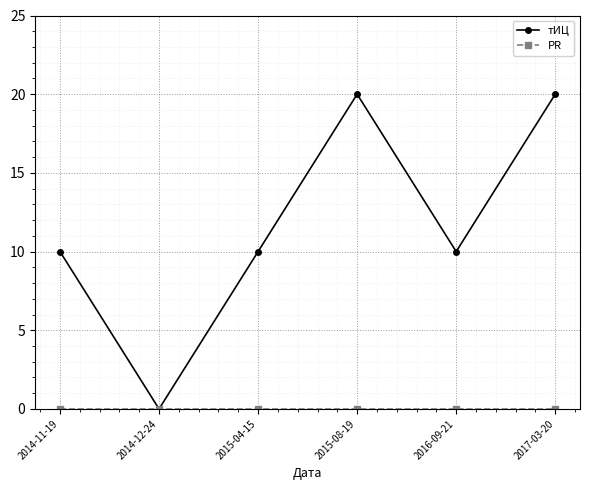

Is it true that тИЦ equals 0 at 2014-12-24?

True